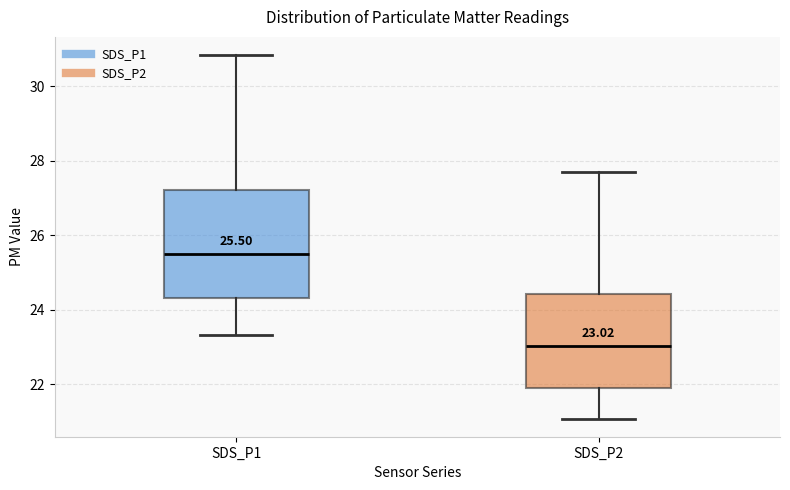

Comparing the boxes themselves (not the whiskers), which one is the tallest?

SDS_P1